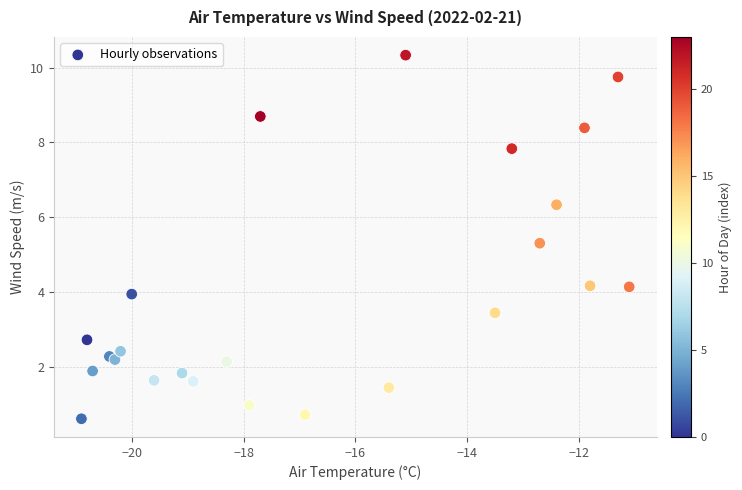

What Y value in the scatter plot is closest to 5?

5.3